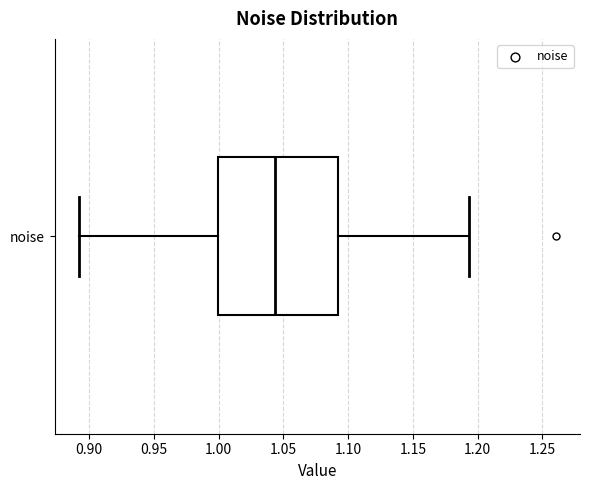

Read this box plot against the x-axis: the position of the median line, the range covered by the box, and the ends of both whiskers. The values are not printed on the chart, so give them approximately, as read against the axis.

median 1.045, box 1.000 to 1.090, whiskers 0.890 to 1.195